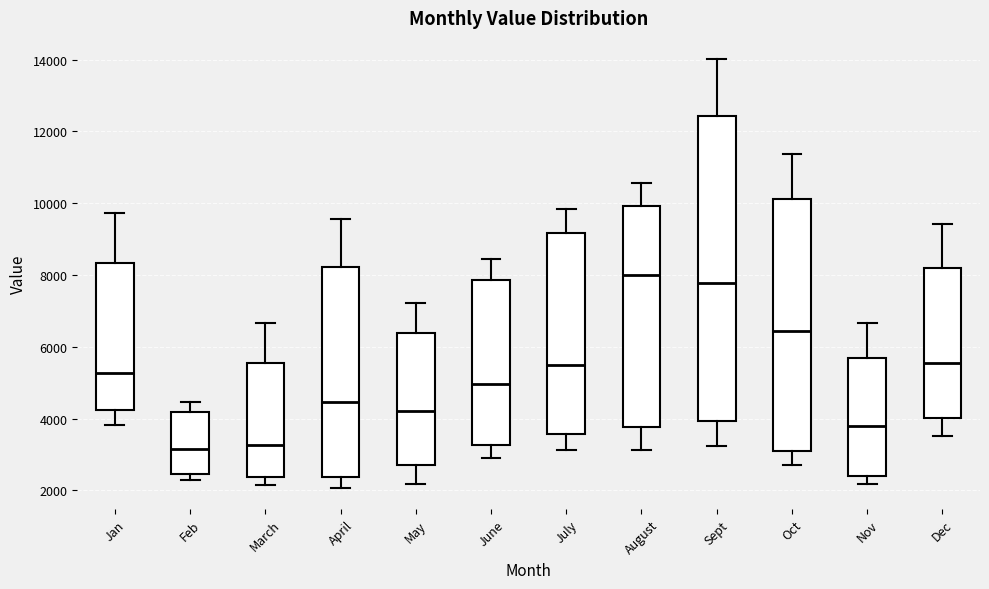

Reading left to right, read every box against the y-axis: the position of its median line, the range the box covers, and the ends of its whiskers. The values are not printed on the chart, so give them approximately, as read against the axis.

Jan: median 5200, box 4200 to 8400, whiskers 3800 to 9800
Feb: median 3200, box 2400 to 4200, whiskers 2200 to 4400
March: median 3200, box 2400 to 5600, whiskers 2200 to 6600
April: median 4400, box 2400 to 8200, whiskers 2000 to 9600
May: median 4200, box 2800 to 6400, whiskers 2200 to 7200
June: median 5000, box 3200 to 7800, whiskers 3000 to 8400
July: median 5400, box 3600 to 9200, whiskers 3200 to 9800
August: median 8000, box 3800 to 10000, whiskers 3200 to 10600
Sept: median 7800, box 4000 to 12400, whiskers 3200 to 14000
Oct: median 6400, box 3000 to 10200, whiskers 2600 to 11400
Nov: median 3800, box 2400 to 5600, whiskers 2200 to 6600
Dec: median 5600, box 4000 to 8200, whiskers 3600 to 9400